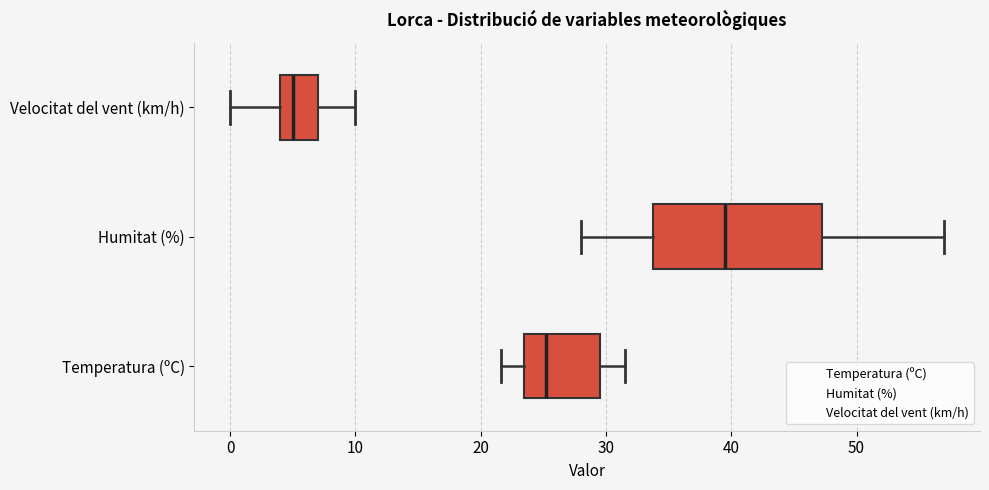

Where does the left whisker of the box for Humitat (%) end on the x-axis? The values are not printed on the chart, so give them approximately, as read against the axis.

28